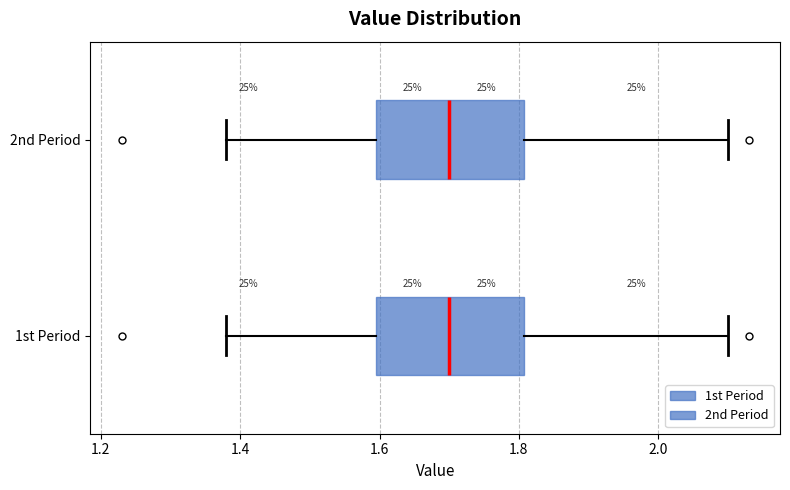

Reading bottom to top, transcribe this box plot: for each box, give where its median line is, the range the box spans, and where its two whiskers end, as read against the x-axis. The values are not printed on the chart, so give them approximately, as read against the axis.

1st Period: median 1.70, box 1.60 to 1.80, whiskers 1.38 to 2.10
2nd Period: median 1.70, box 1.60 to 1.80, whiskers 1.38 to 2.10